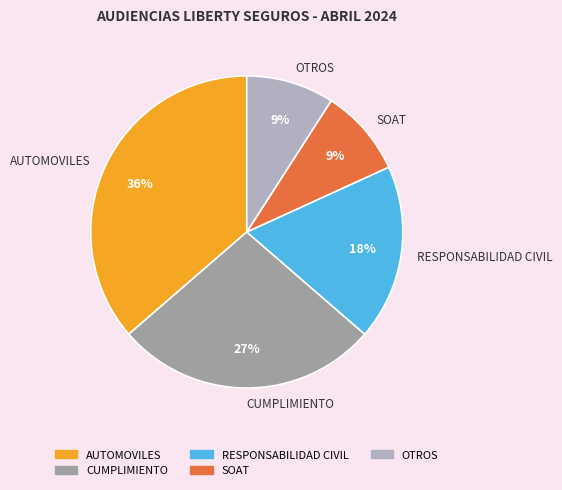

The RESPONSABILIDAD CIVIL slice represents 18% of the pie. True or false?

True